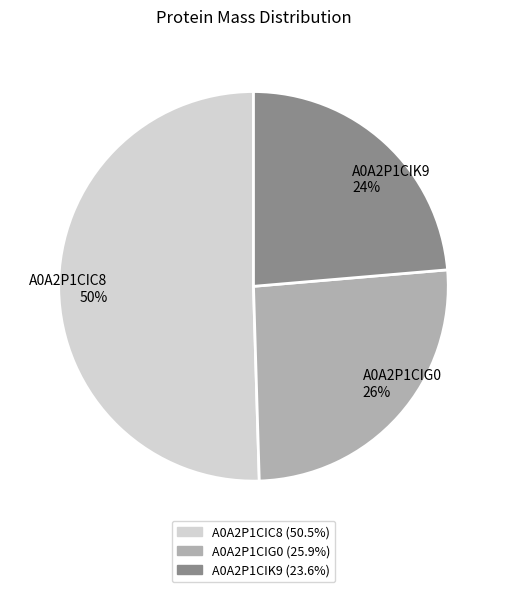

What percentage is the A0A2P1CIG0 slice, to the nearest percent?

26%